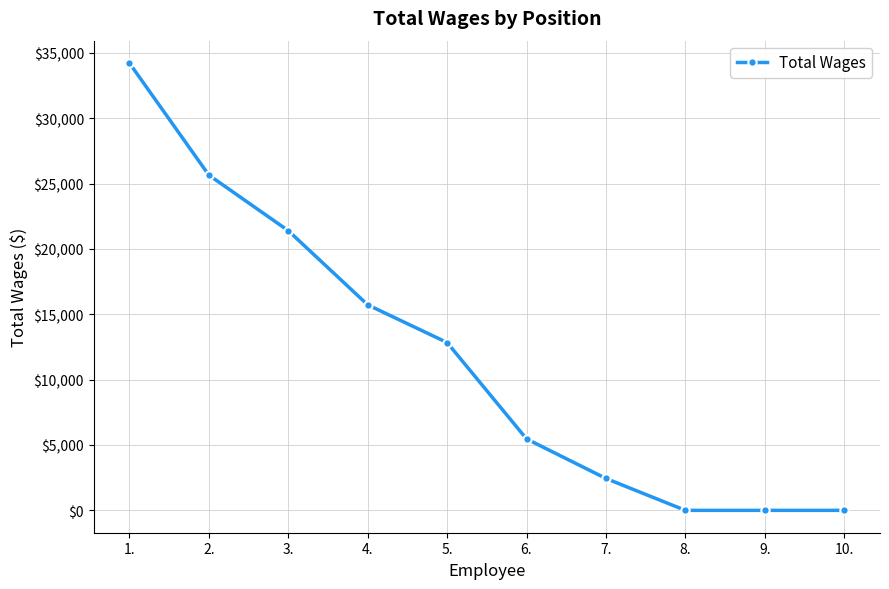

What is the change in value from 2. to 7.?

-23215